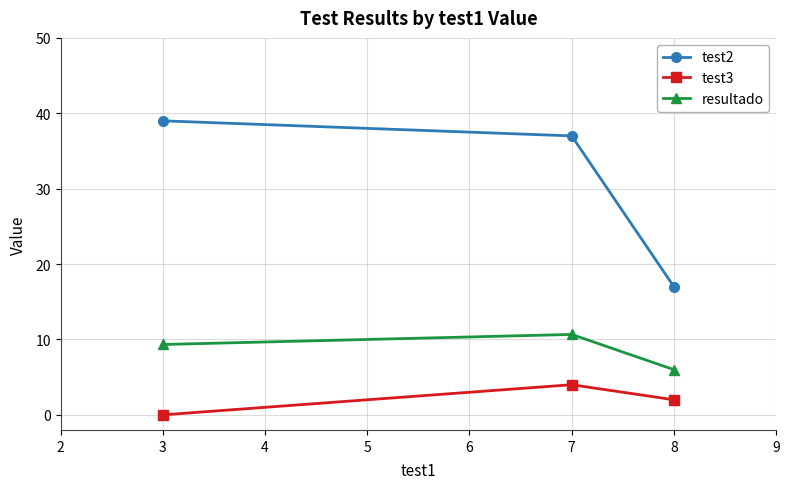

Is it true that test3 equals 1.4 at 7?

False